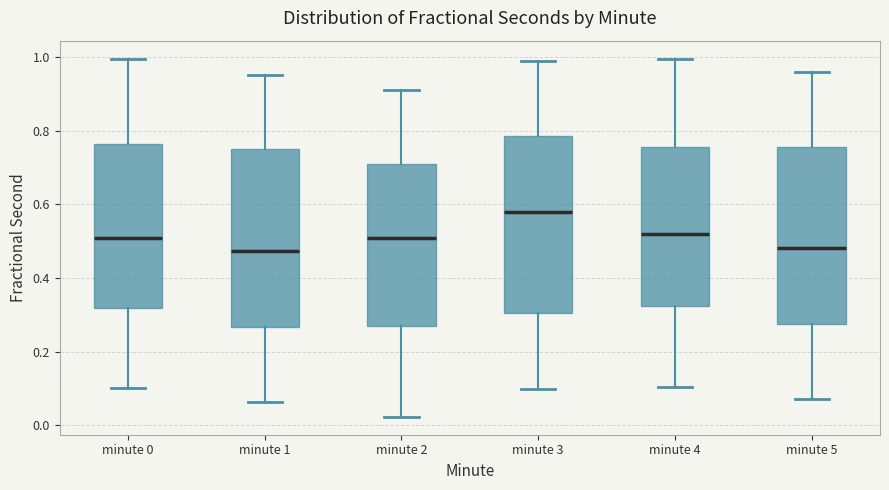

Reading left to right, transcribe this box plot: for each box, give where its median line is, the range the box spans, and where its two whiskers end, as read against the y-axis. The values are not printed on the chart, so give them approximately, as read against the axis.

minute 0: median 0.50, box 0.32 to 0.76, whiskers 0.10 to 1.00
minute 1: median 0.48, box 0.26 to 0.74, whiskers 0.06 to 0.96
minute 2: median 0.50, box 0.26 to 0.72, whiskers 0.02 to 0.92
minute 3: median 0.58, box 0.30 to 0.78, whiskers 0.10 to 0.98
minute 4: median 0.52, box 0.32 to 0.76, whiskers 0.10 to 1.00
minute 5: median 0.48, box 0.28 to 0.76, whiskers 0.08 to 0.96